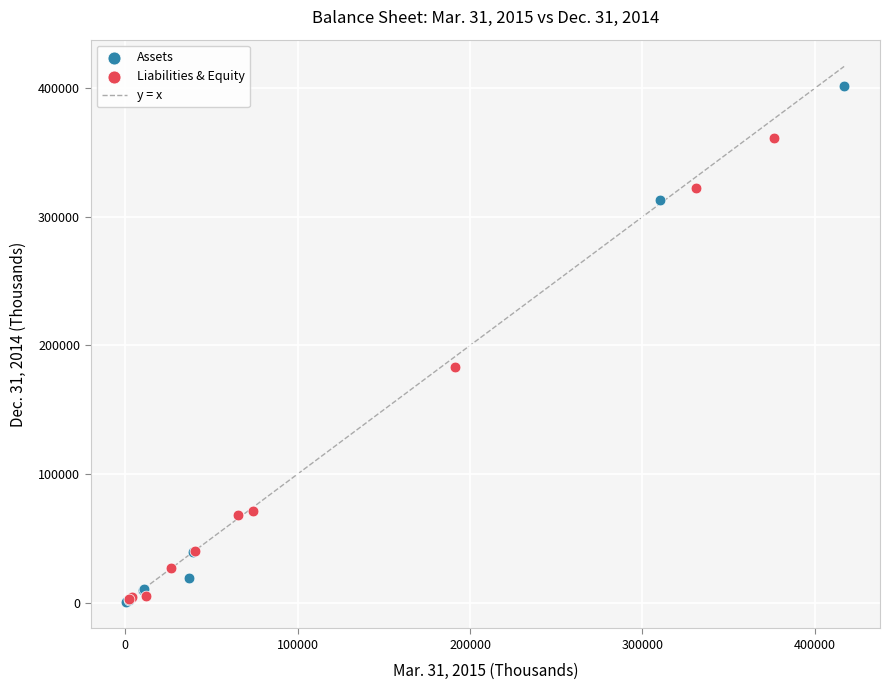

Which series reaches the maximum Y coordinate?

Assets